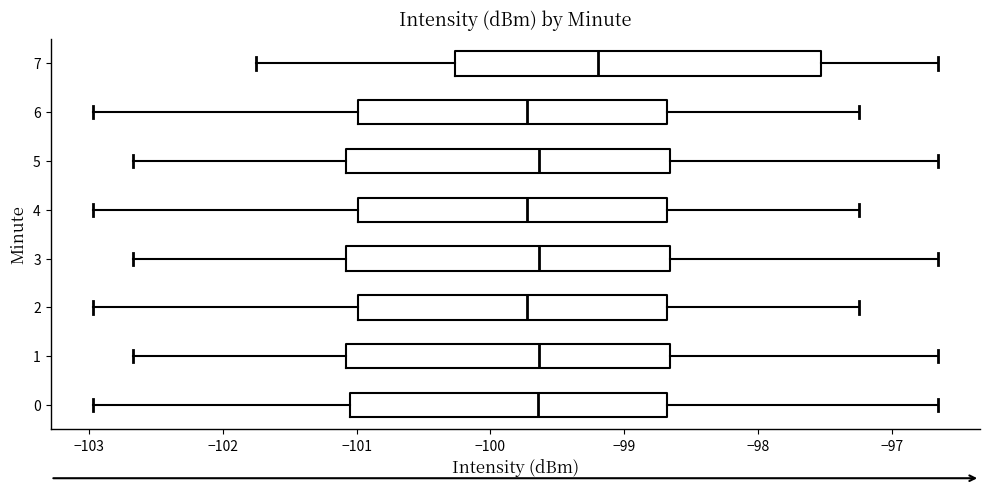

Reading bottom to top, read every box against the x-axis: the position of its median line, the range the box covers, and the ends of its whiskers. The values are not printed on the chart, so give them approximately, as read against the axis.

0: median -99.6, box -101.0 to -98.7, whiskers -103.0 to -96.7
1: median -99.6, box -101.1 to -98.7, whiskers -102.7 to -96.7
2: median -99.7, box -101.0 to -98.7, whiskers -103.0 to -97.2
3: median -99.6, box -101.1 to -98.7, whiskers -102.7 to -96.7
4: median -99.7, box -101.0 to -98.7, whiskers -103.0 to -97.2
5: median -99.6, box -101.1 to -98.7, whiskers -102.7 to -96.7
6: median -99.7, box -101.0 to -98.7, whiskers -103.0 to -97.2
7: median -99.2, box -100.3 to -97.5, whiskers -101.7 to -96.7